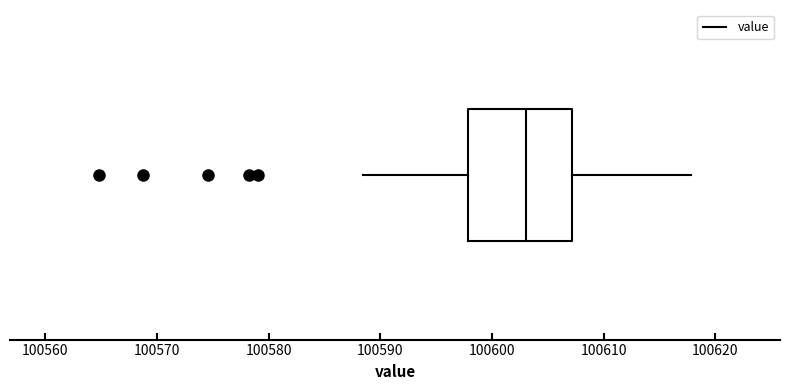

Where does the left whisker of the box end on the x-axis? The values are not printed on the chart, so give them approximately, as read against the axis.

100588